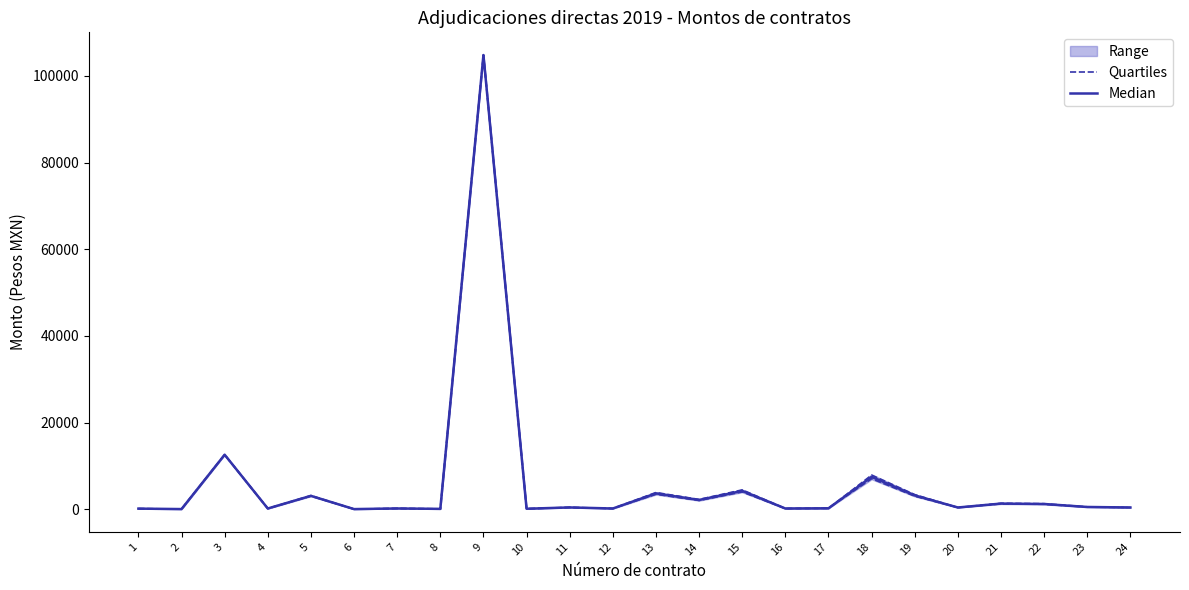

Where do Median and Quartiles first cross each other?

16 and 17